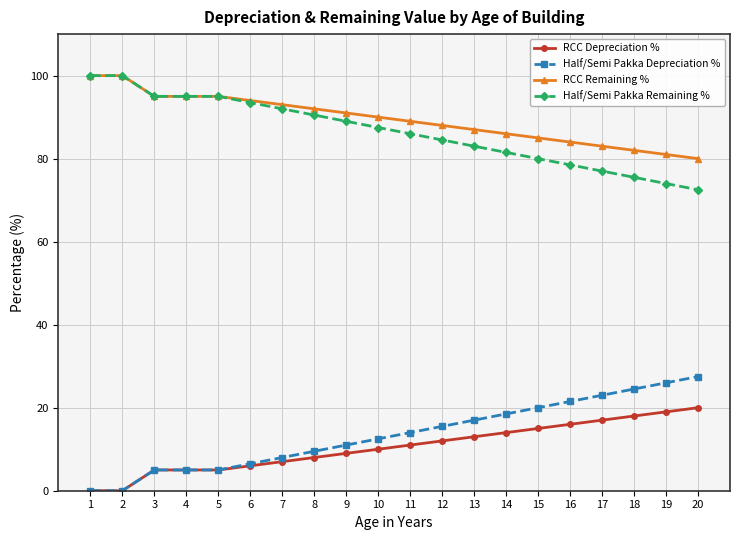

True or false: RCC Remaining % and Half/Semi Pakka Depreciation % cross at least once.

False